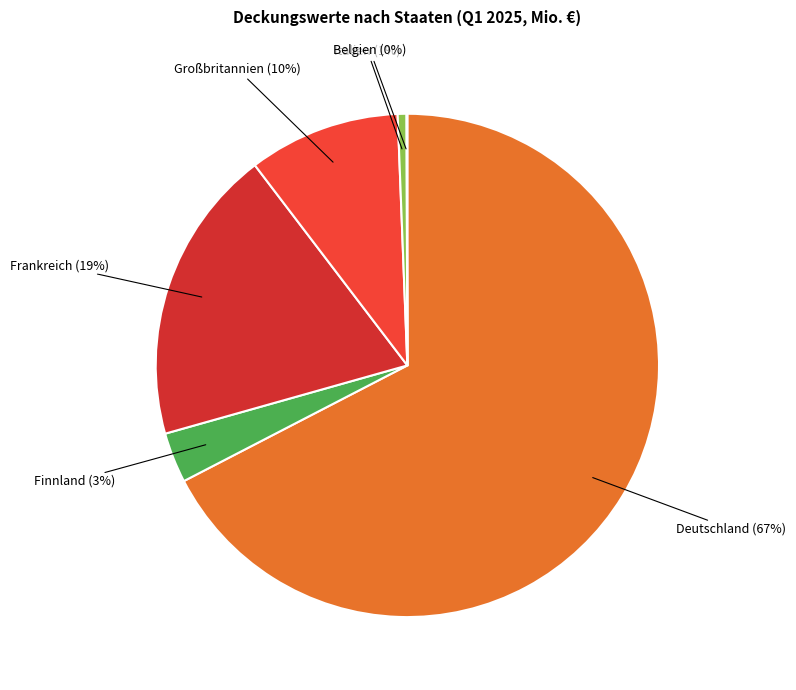

To the nearest percent, what is the average slice percentage?

17%